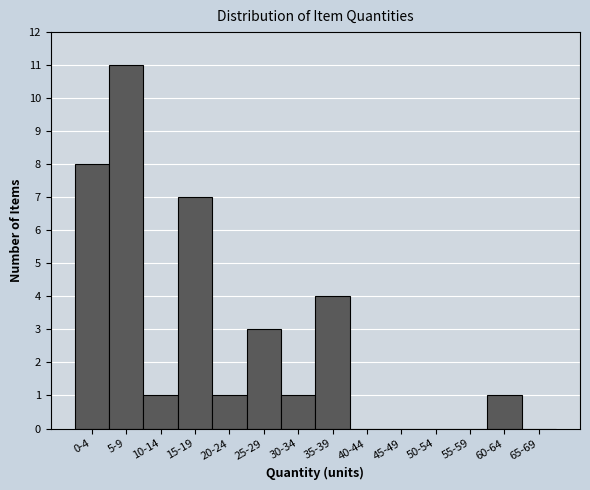

Reading right to left, extract all data points from this chart.

65-69=0	60-64=1	55-59=0	50-54=0	45-49=0	40-44=0	35-39=4	30-34=1	25-29=3	20-24=1	15-19=7	10-14=1	5-9=11	0-4=8